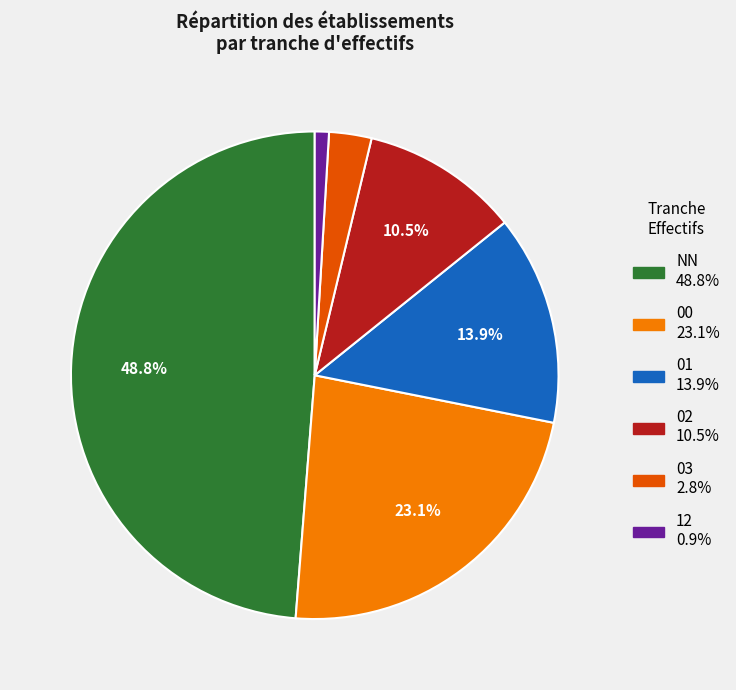

Is there any slice that represents more than half of the pie?

No